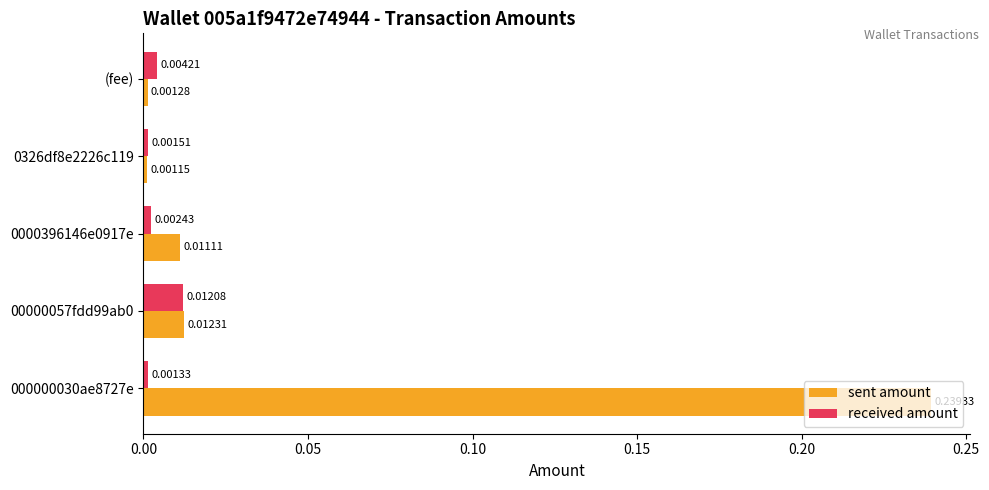

At 0000396146e0917e, list the series in order from largest to smallest.

sent amount, received amount